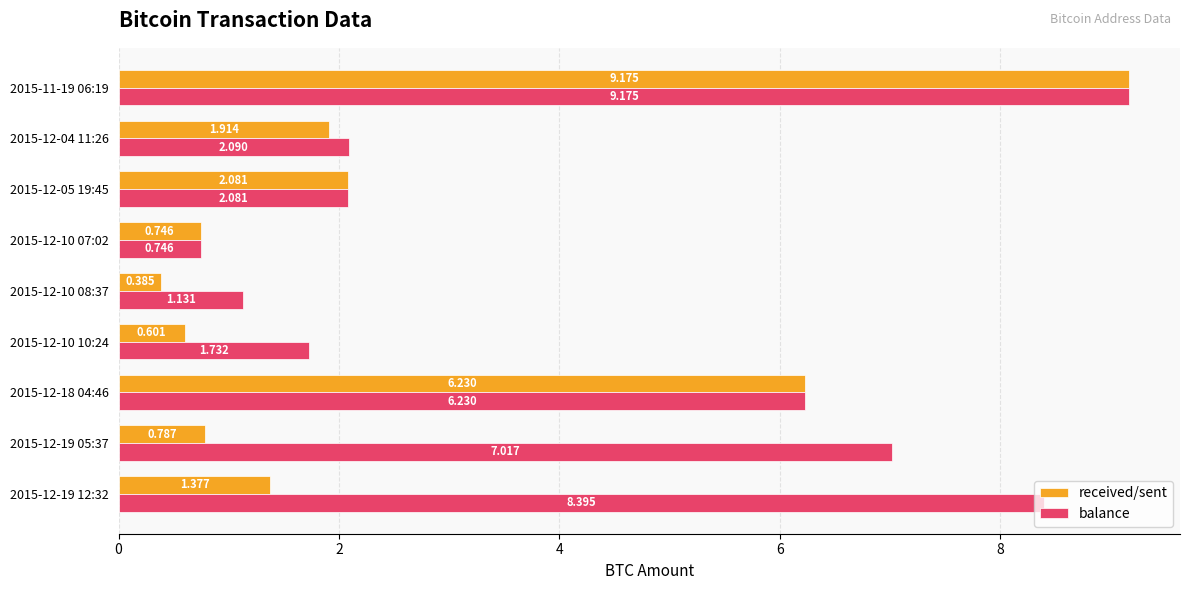

List the series in order of their overall mean, lowest first.

received/sent, balance